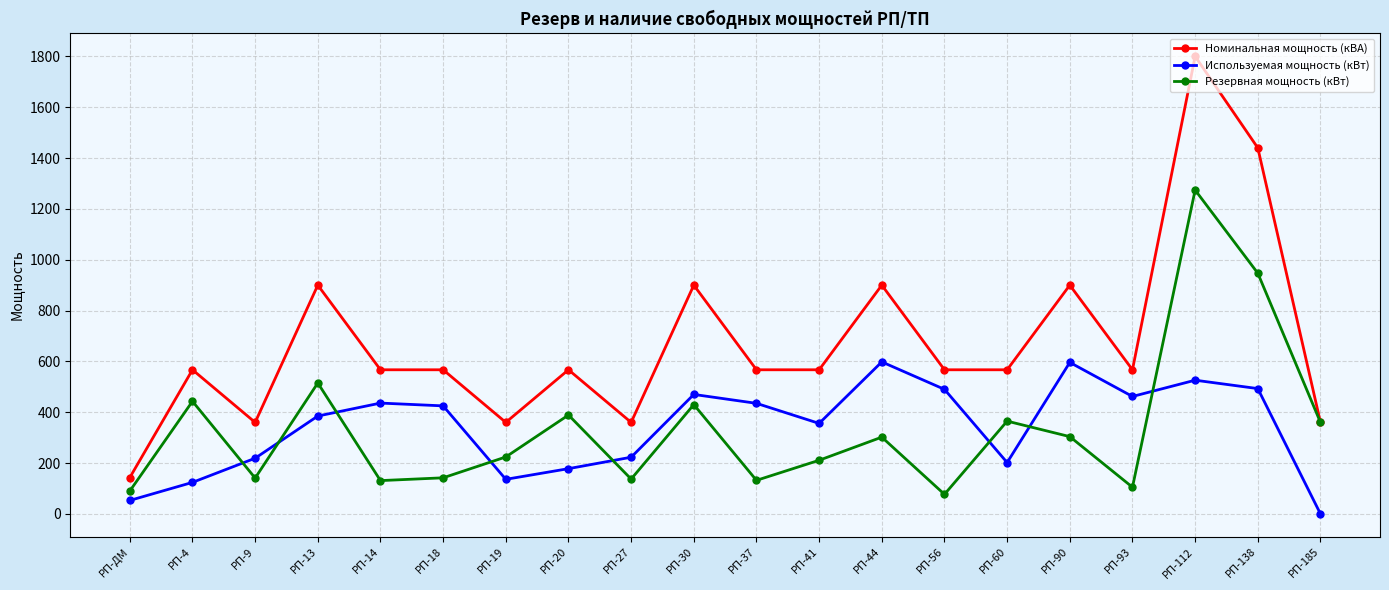

What is the label of the 4th point from the left?

РП-13